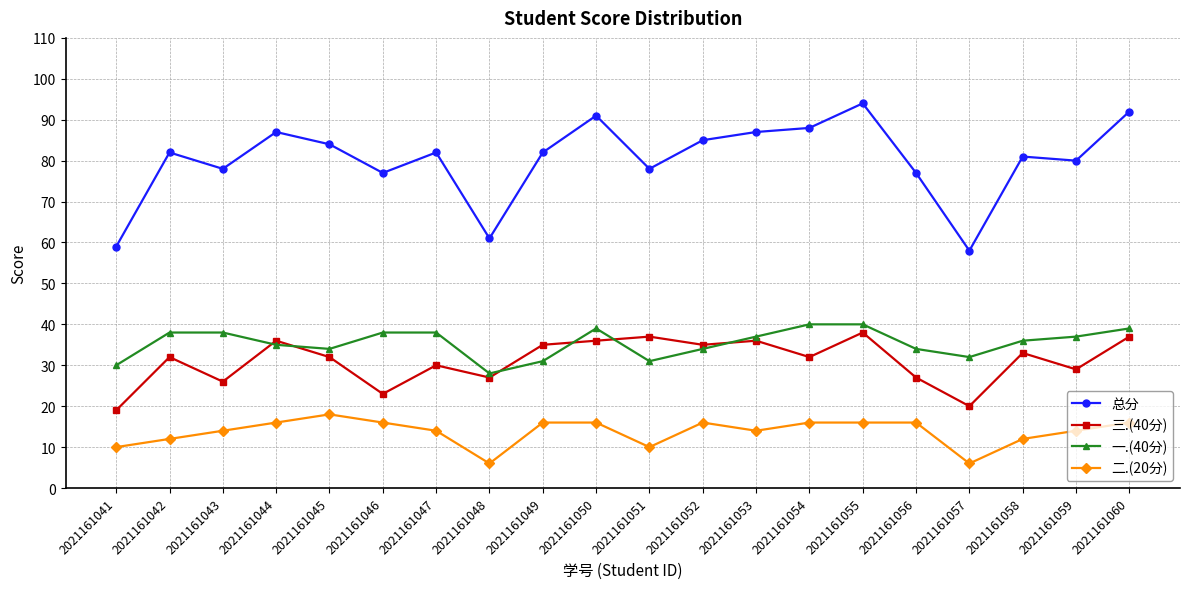

What is the value of the 总分 point at the 2nd from the left?

82